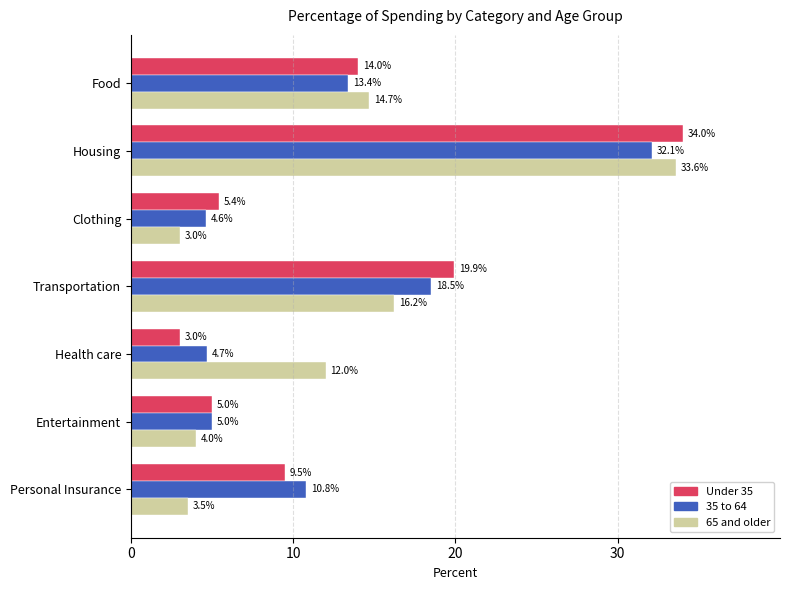

What is the difference between the maximum and minimum values in the 65 and older series?

30.6